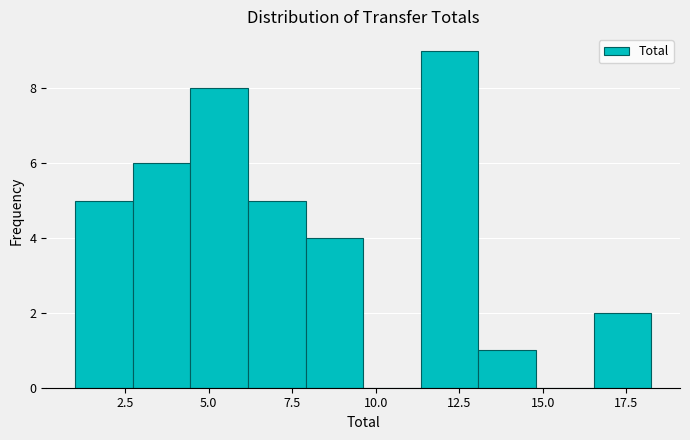

Read against the x-axis, roughly where is the centre of the tallest bar?

12.0